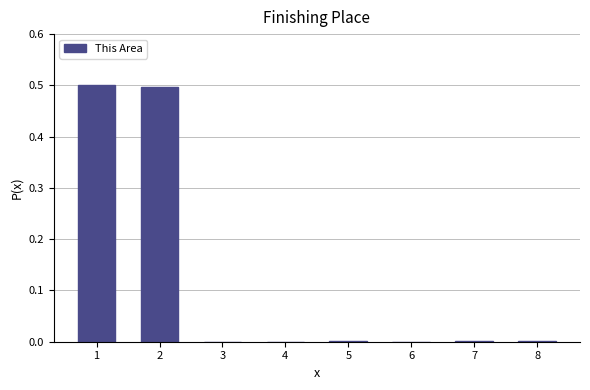

What is the maximum value shown in the chart?

0.5